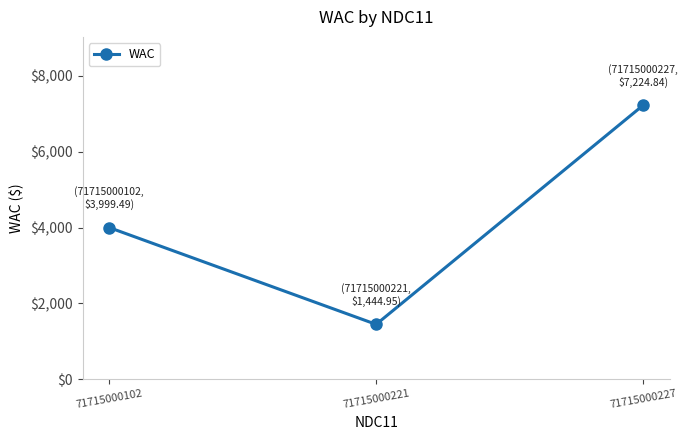

Which has a higher value, 71715000221 or 71715000102?

71715000102